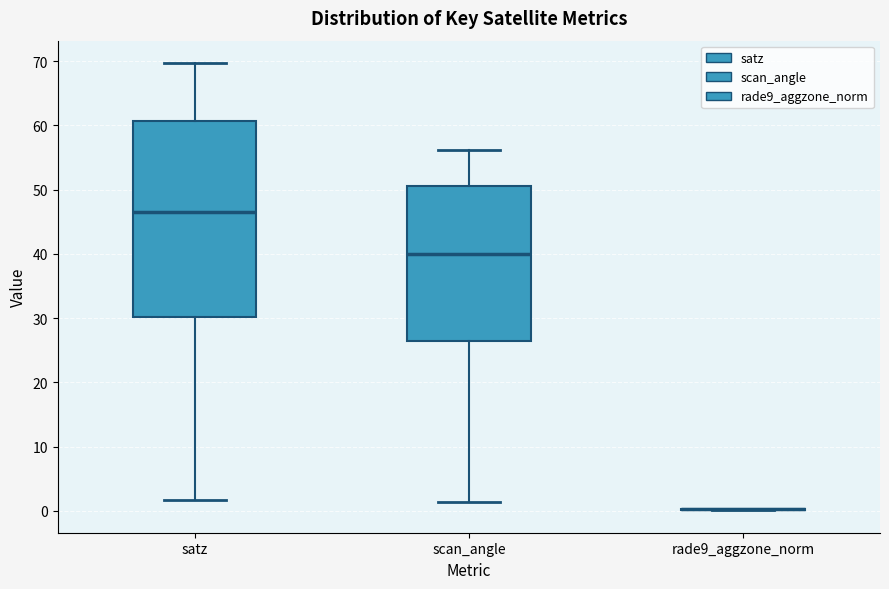

Reading left to right, read every box against the y-axis: the position of its median line, the range the box covers, and the ends of its whiskers. The values are not printed on the chart, so give them approximately, as read against the axis.

satz: median 47, box 30 to 61, whiskers 2 to 70
scan_angle: median 40, box 26 to 51, whiskers 1 to 56
rade9_aggzone_norm: box collapsed to a line at 0, whiskers 0 to 0